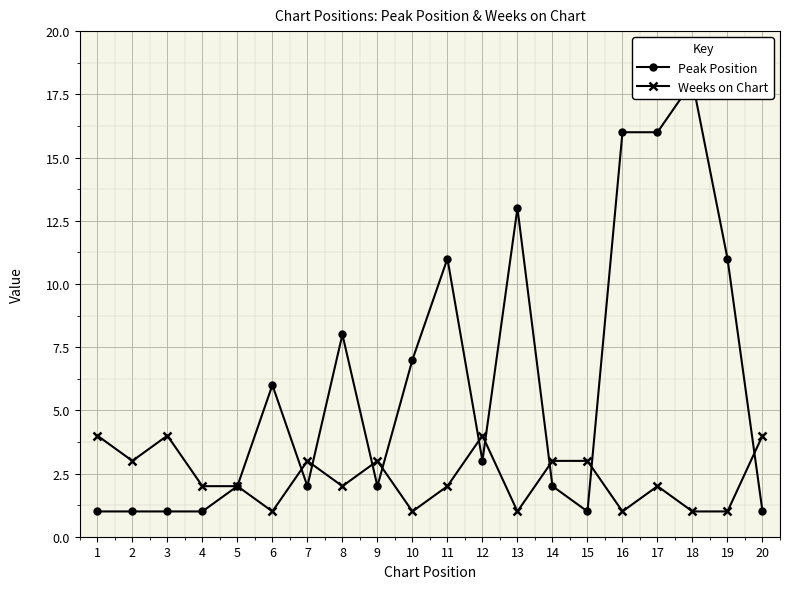

What is the maximum value shown in the chart?

18